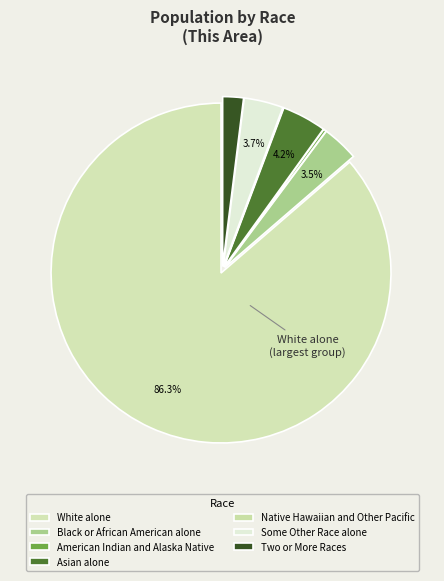

Which has a higher value, Native Hawaiian and Other Pacific or White alone?

White alone